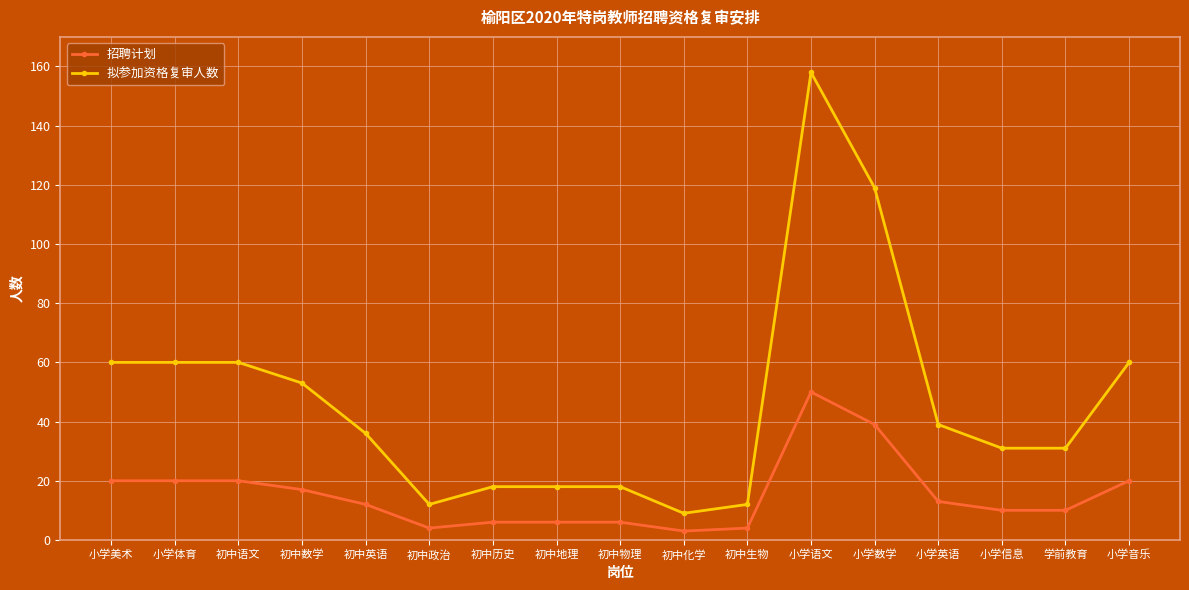

The 拟参加资格复审人数 series shows 19 at 初中政治. True or false?

False